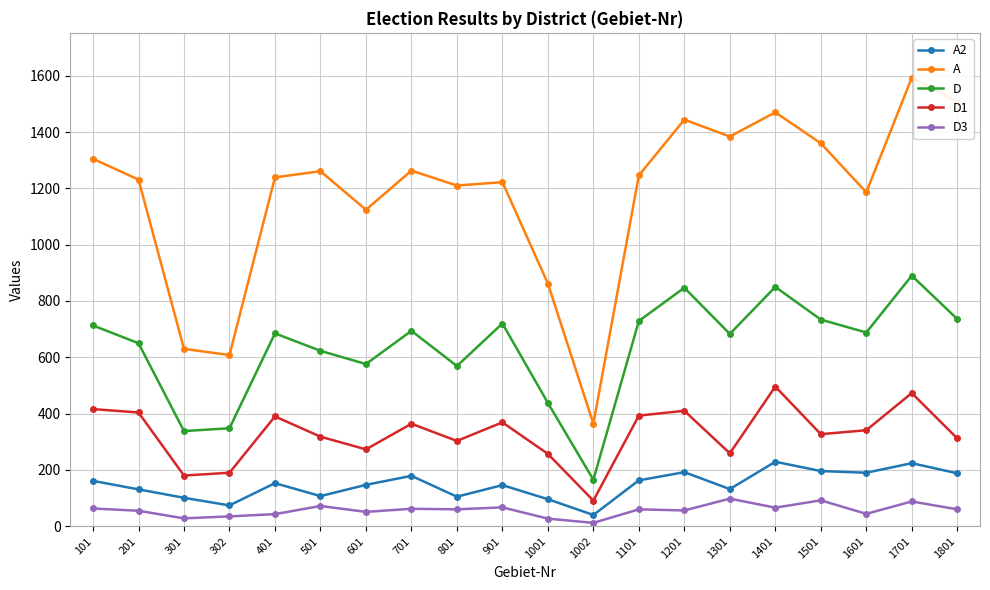

True or false: D3 and A intersect in this chart.

False